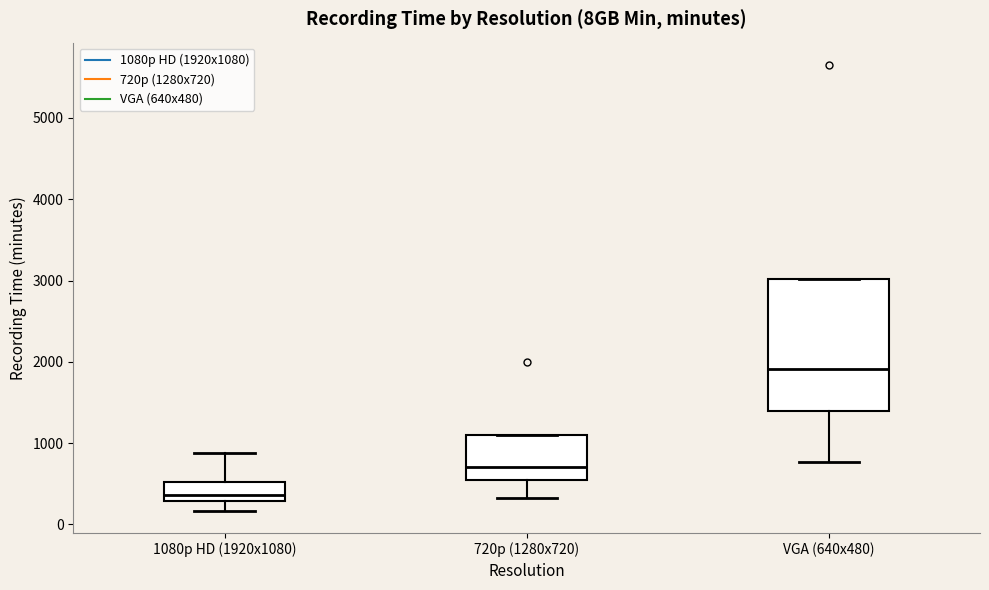

Reading left to right, transcribe this box plot: for each box, give where its median line is, the range the box spans, and where its two whiskers end, as read against the y-axis. The values are not printed on the chart, so give them approximately, as read against the axis.

1080p HD (1920x1080): median 400, box 300 to 500, whiskers 200 to 900
720p (1280x720): median 700, box 500 to 1100, whiskers 300 to 1100
VGA (640x480): median 1900, box 1400 to 3000, whiskers 800 to 3000